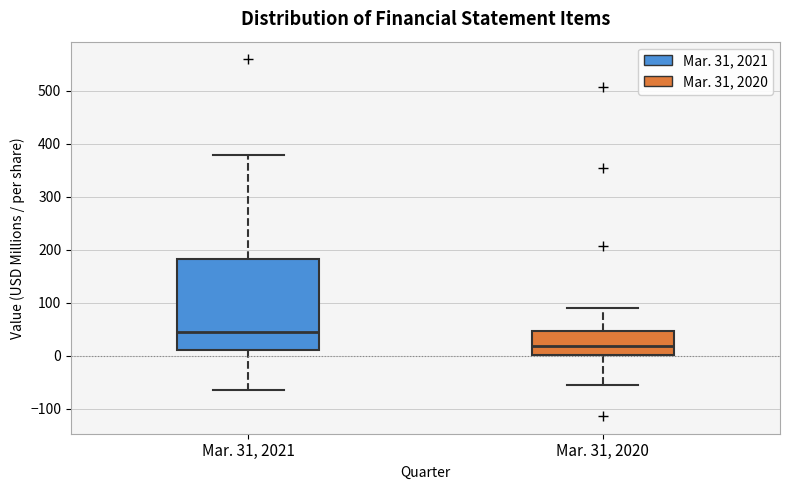

Reading left to right, read every box against the y-axis: the position of its median line, the range the box covers, and the ends of its whiskers. The values are not printed on the chart, so give them approximately, as read against the axis.

Mar. 31, 2021: median 50, box 10 to 180, whiskers -60 to 380
Mar. 31, 2020: median 20, box 0 to 50, whiskers -60 to 90